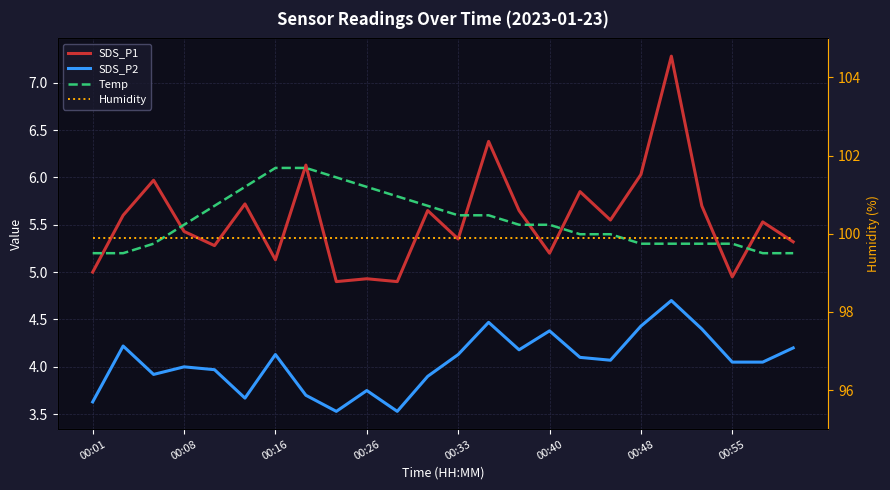

Which series has the widest spread of values?

SDS_P1